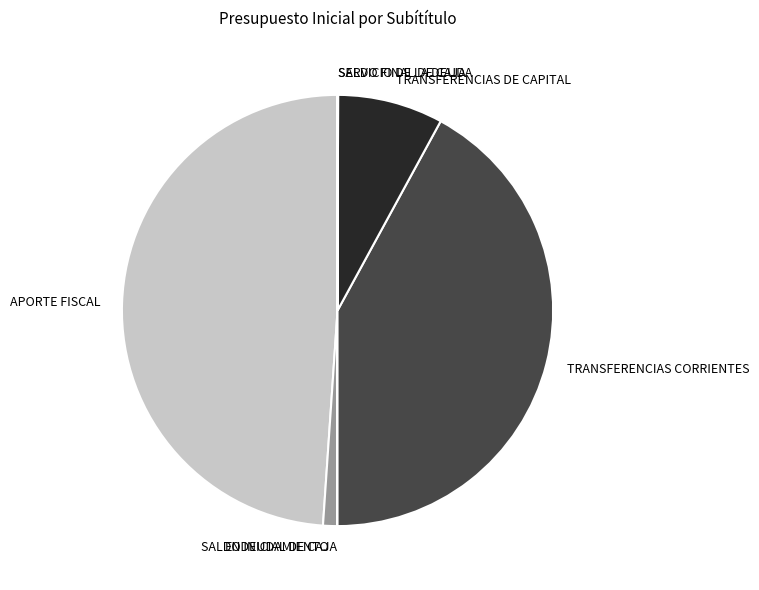

True or false: ENDEUDAMIENTO accounts for 1% of the total.

True